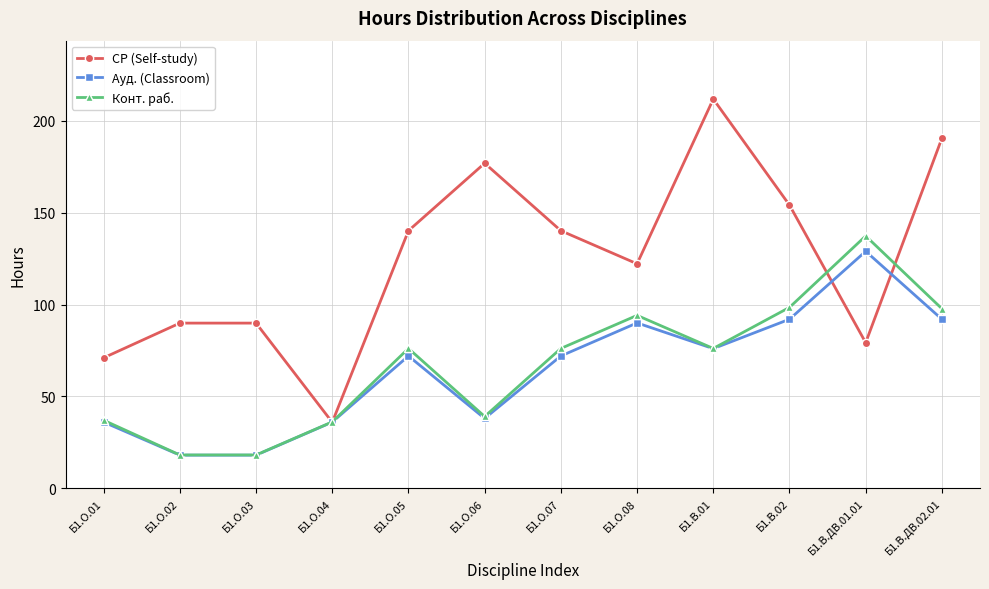

What is the greatest value displayed?

211.9